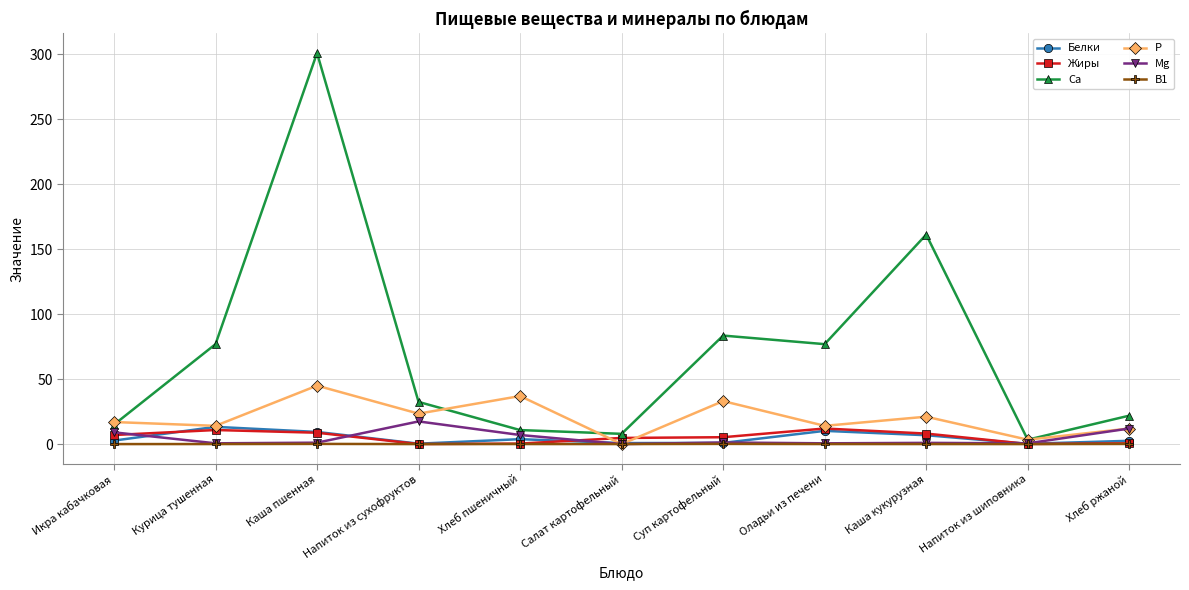

How many interior local peaks does the P series have?

4